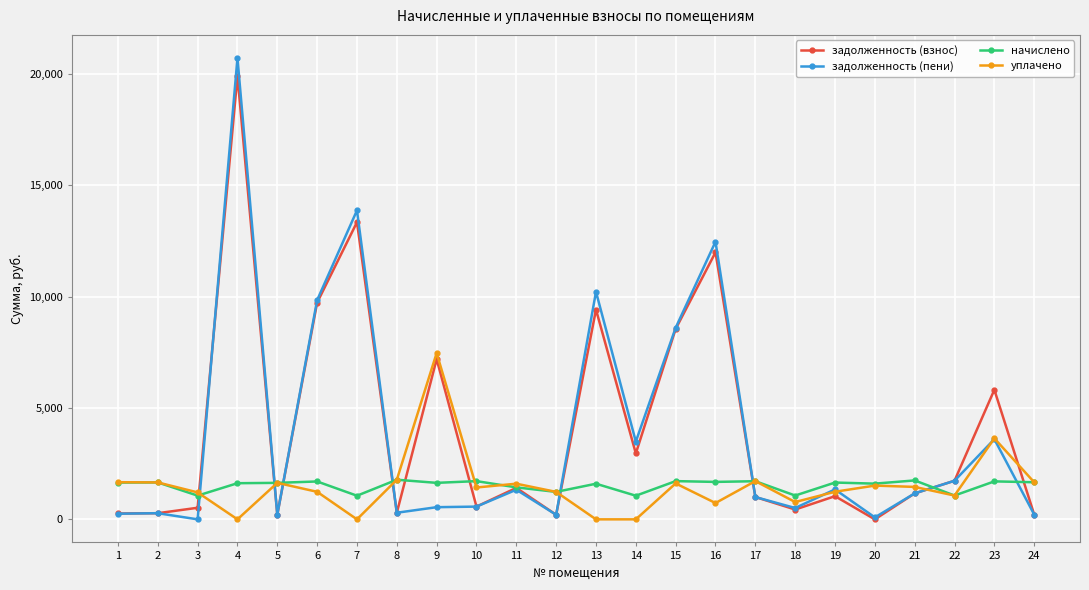

What is the average value of the уплачено series?

1513.8